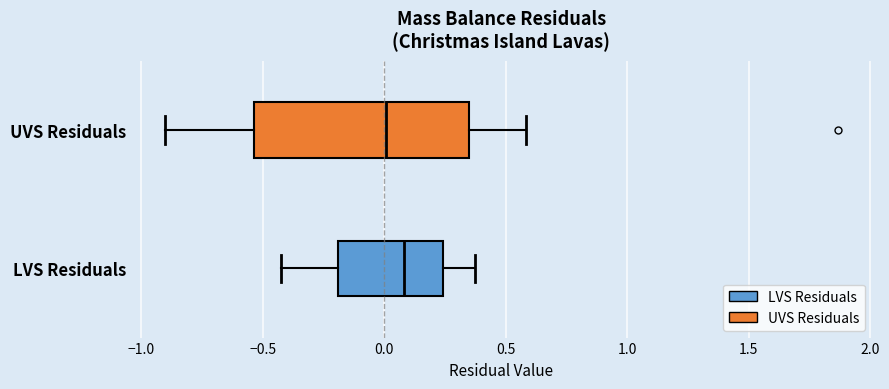

Comparing the boxes themselves (not the whiskers), which one is the widest?

UVS Residuals